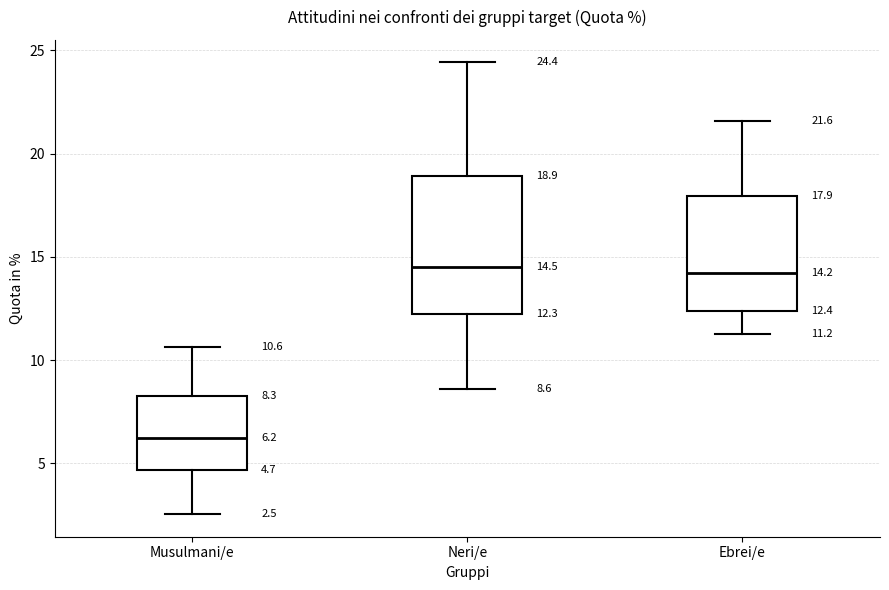

Which box's median line is the lowest?

Musulmani/e